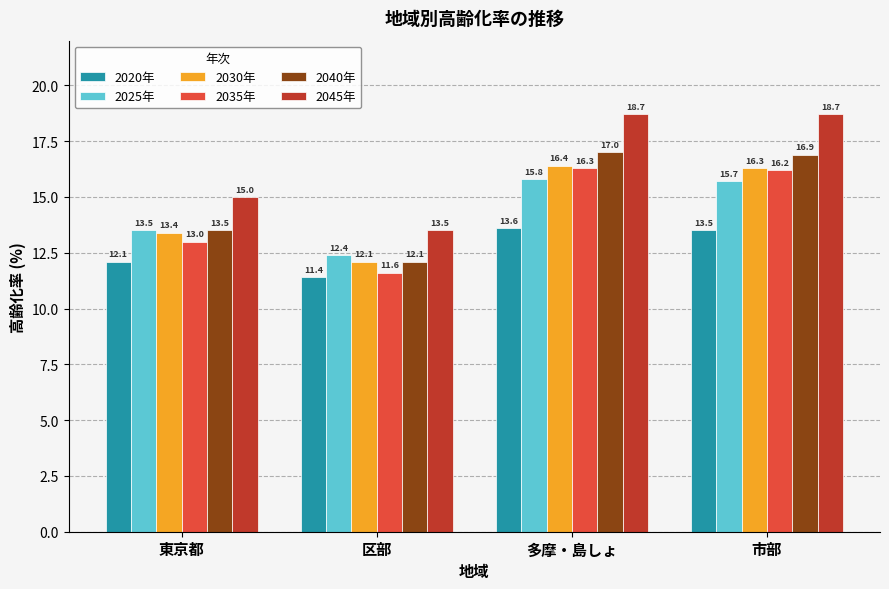

What is the highest value of the 2035年 series?

16.3